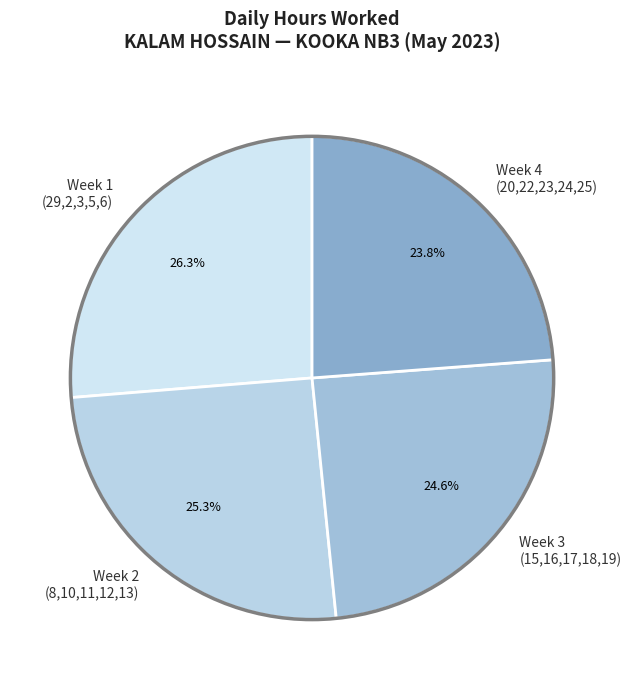

How many segments does this pie chart have?

4